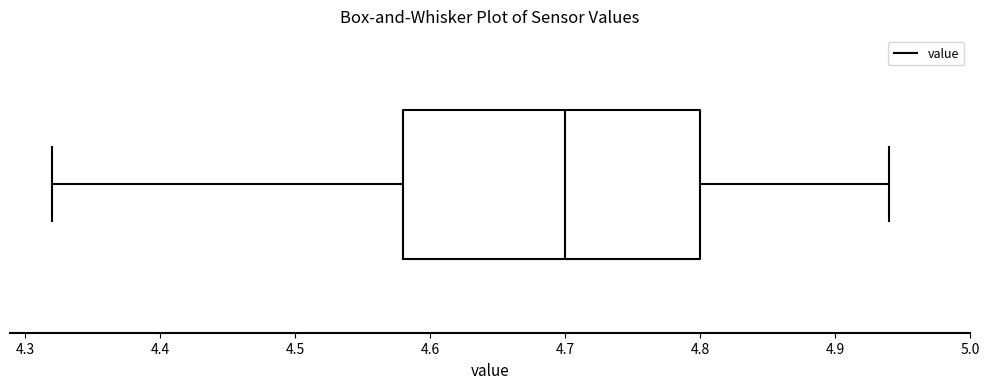

Transcribe this box plot: give where the median line is, the range the box spans, and where the two whiskers end, as read against the x-axis. The values are not printed on the chart, so give them approximately, as read against the axis.

median 4.70, box 4.58 to 4.80, whiskers 4.32 to 4.94